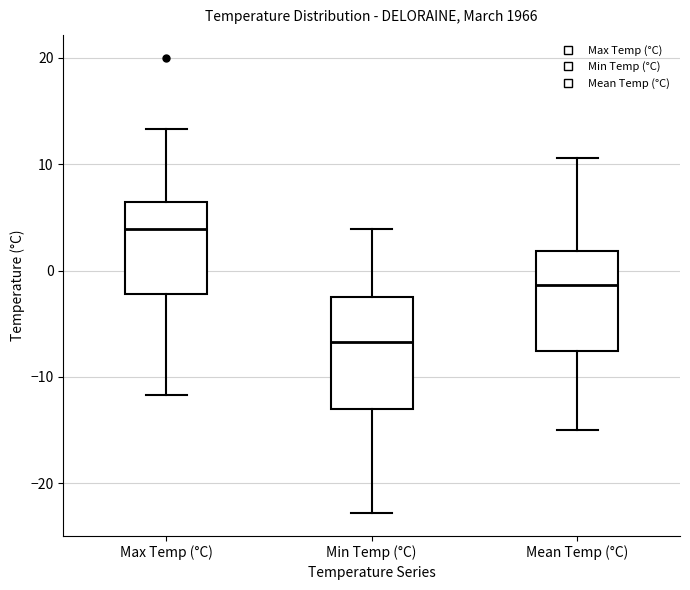

Reading left to right, transcribe this box plot: for each box, give where its median line is, the range the box spans, and where its two whiskers end, as read against the y-axis. The values are not printed on the chart, so give them approximately, as read against the axis.

Max Temp (°C): median 4, box -2 to 6, whiskers -12 to 13
Min Temp (°C): median -7, box -13 to -2, whiskers -23 to 4
Mean Temp (°C): median -1, box -8 to 2, whiskers -15 to 11